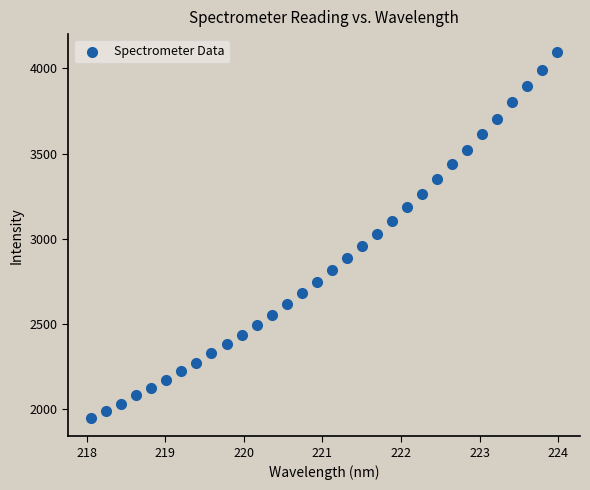

What is the range of X values (max minus min)?

5.9